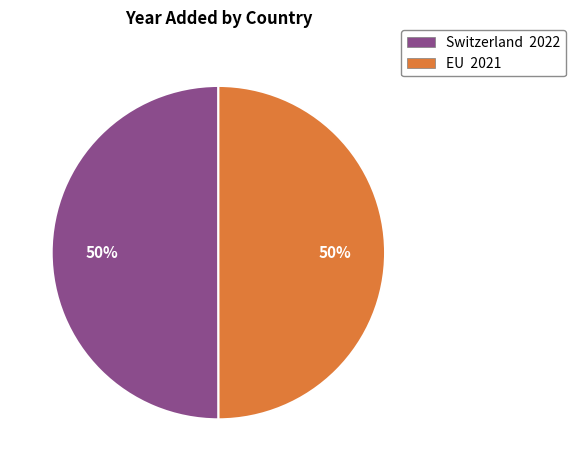

True or false: EU accounts for 50% of the total.

True